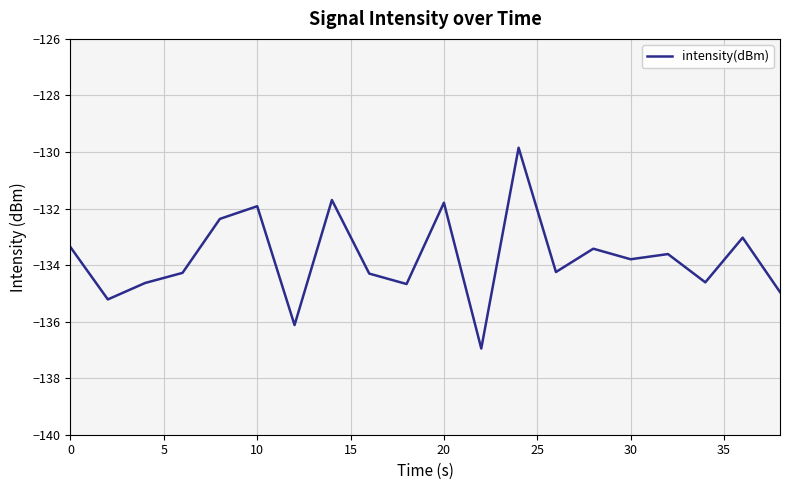

What is the smallest value displayed?

-137.0